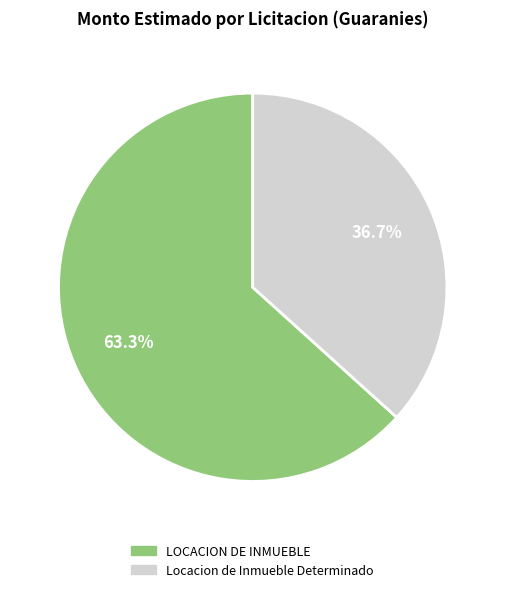

Count the number of slices in the pie.

2